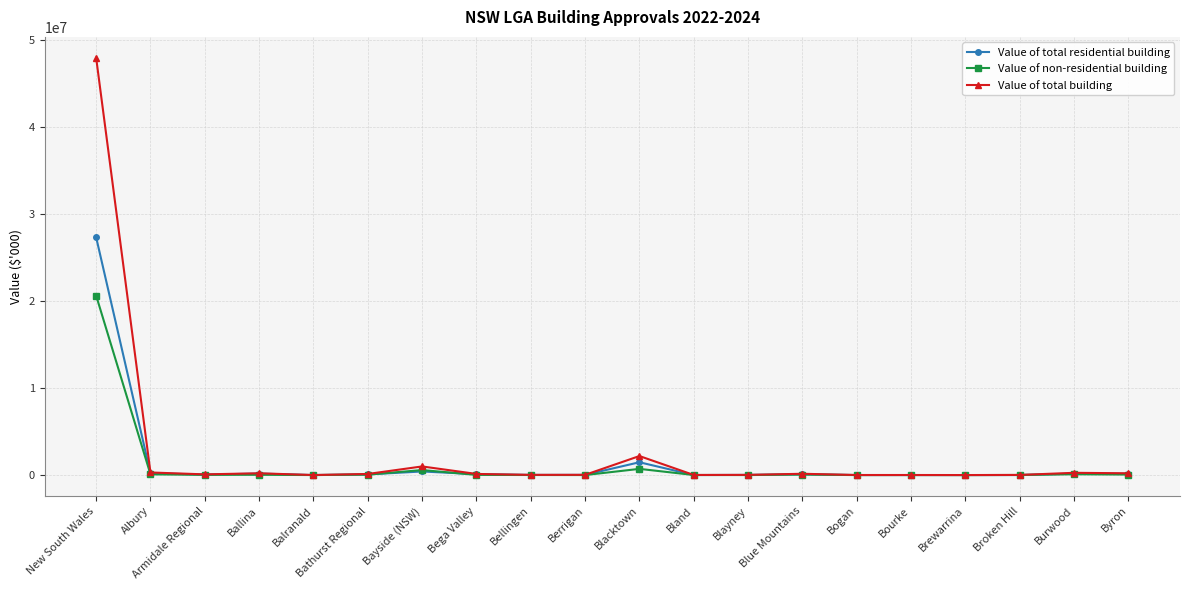

Which series has the largest range (max minus min)?

Value of total building